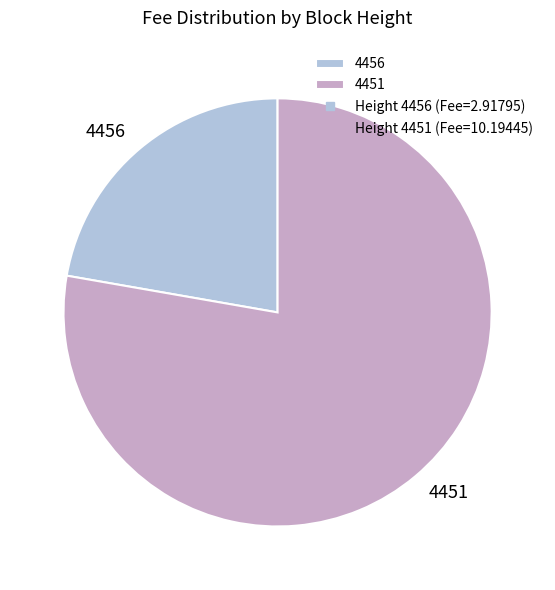

Is 4451 the majority of the pie?

Yes